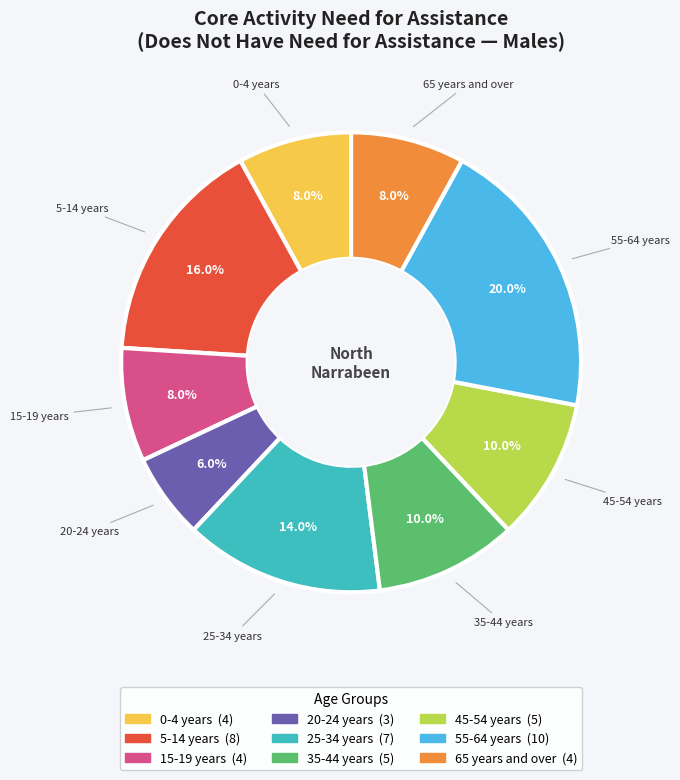

Which has a higher value, 0-4 years or 35-44 years?

35-44 years